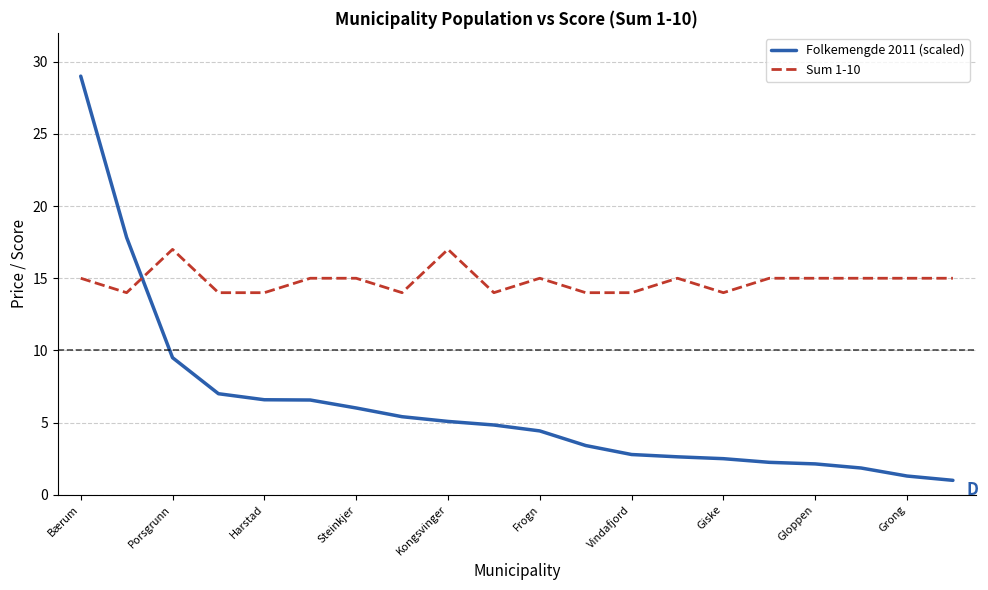

What is the difference between the maximum and minimum values in the Folkemengde 2011 (scaled) series?

28.0